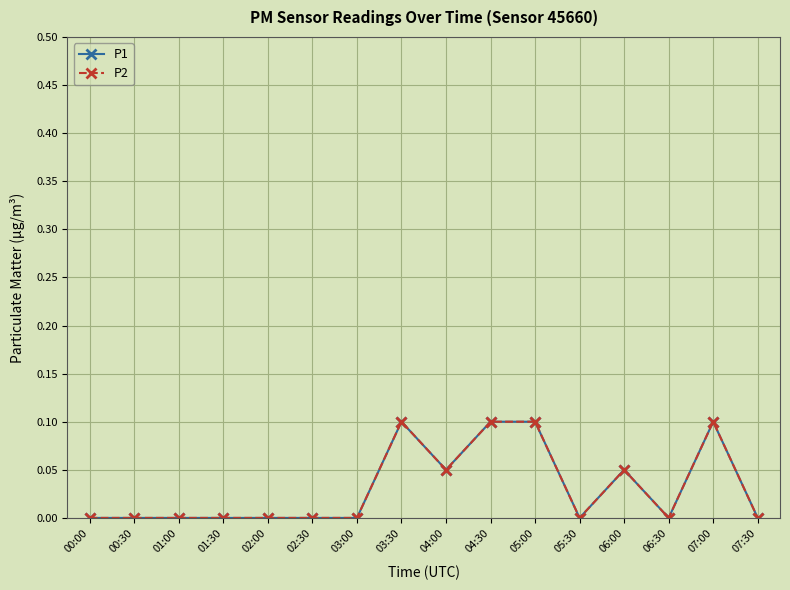

True or false: P2 has more than 2 points higher than both neighbors.

True